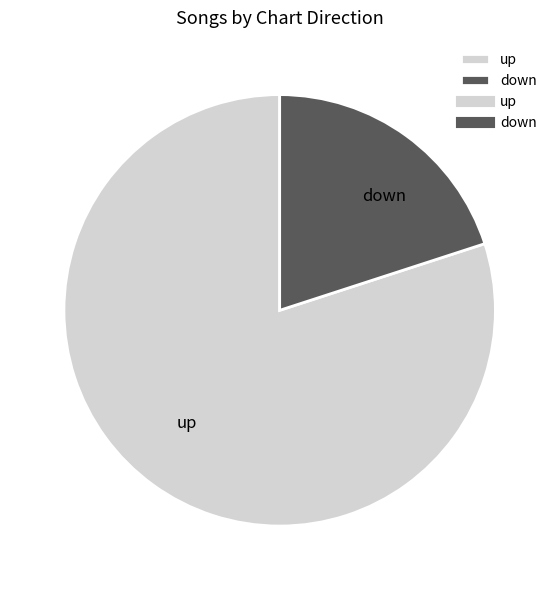

Combined, do down and up account for over 50%?

Yes